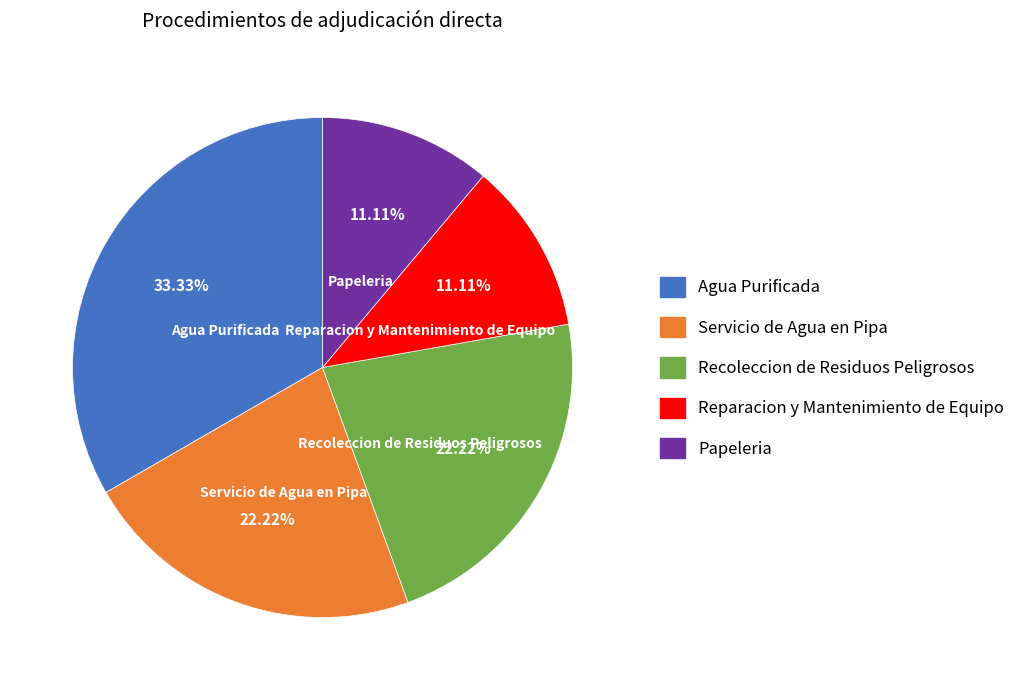

Which has a higher value, Agua Purificada or Recoleccion de Residuos Peligrosos?

Agua Purificada